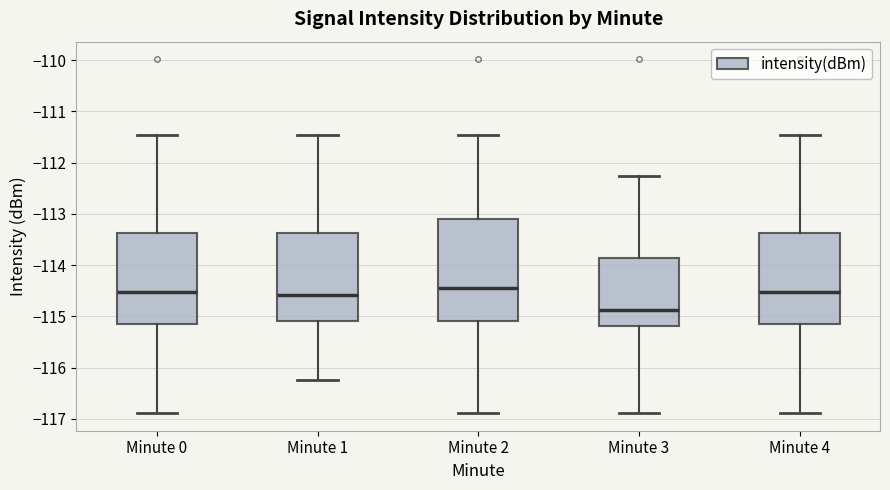

Which box is the tallest, from its lower edge to its upper edge?

Minute 2